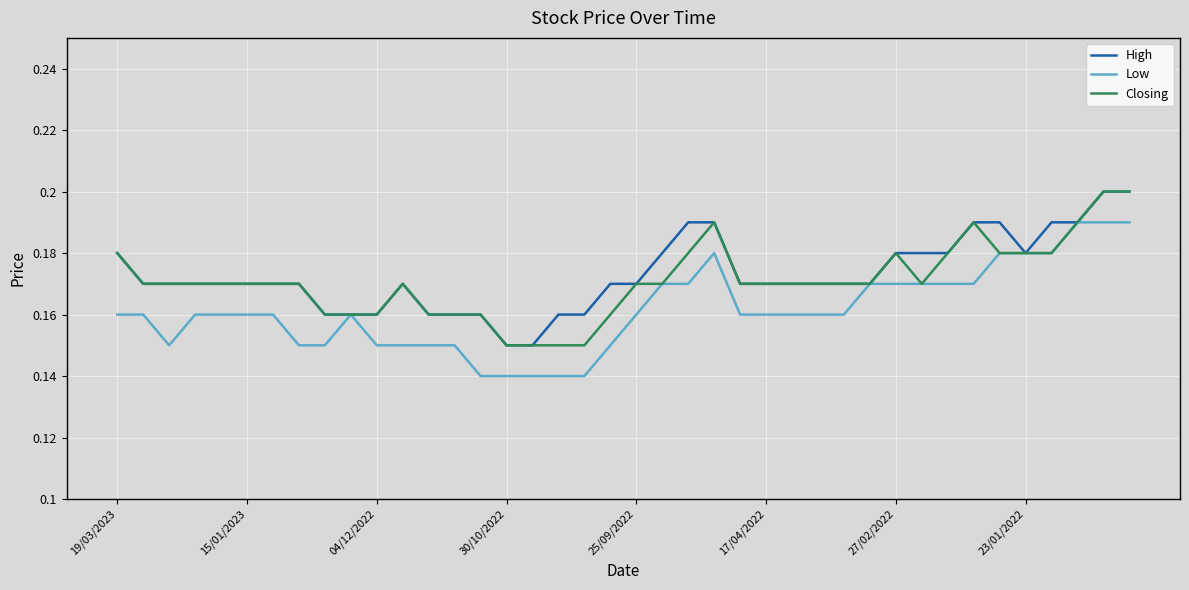

True or false: Closing and High intersect in this chart.

False